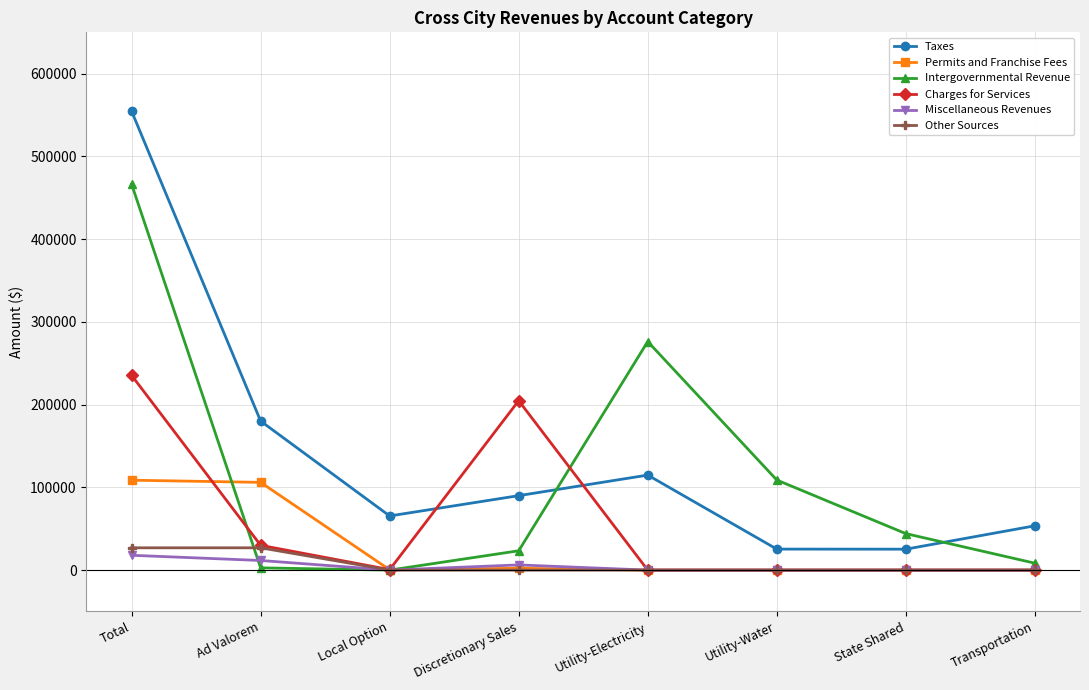

At which label does Charges for Services reach its peak?

Total